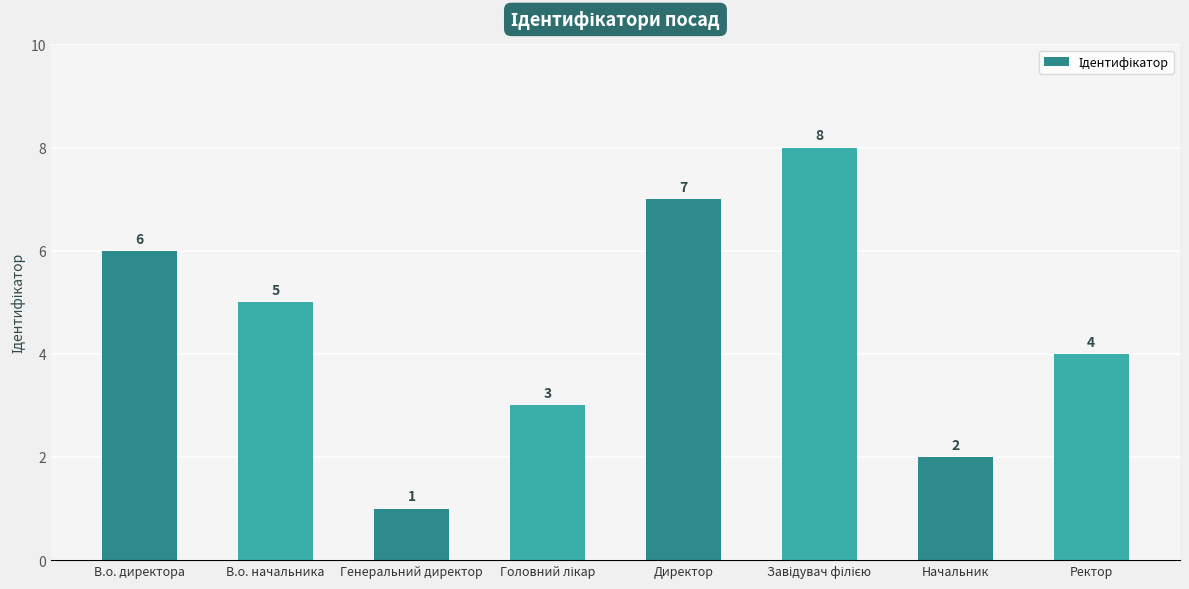

Reading left to right, transcribe all the data shown in this chart.

6	5	1	3	7	8	2	4